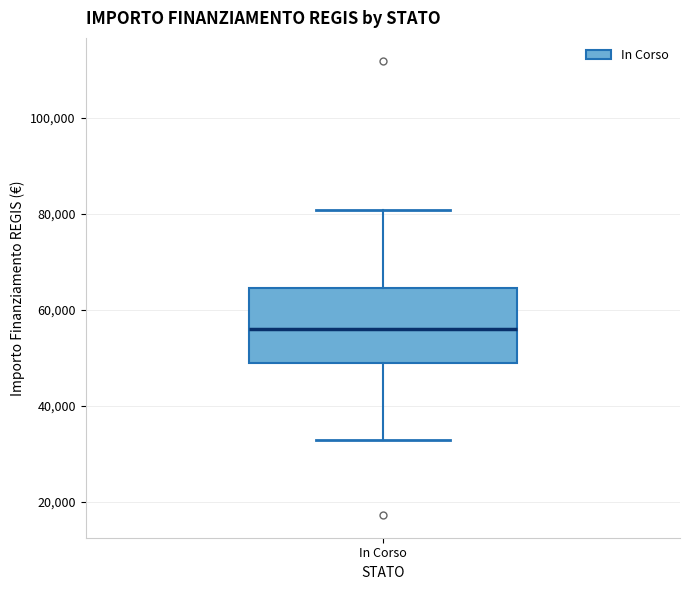

Where does the upper whisker of the box for In Corso end on the y-axis? The values are not printed on the chart, so give them approximately, as read against the axis.

80000